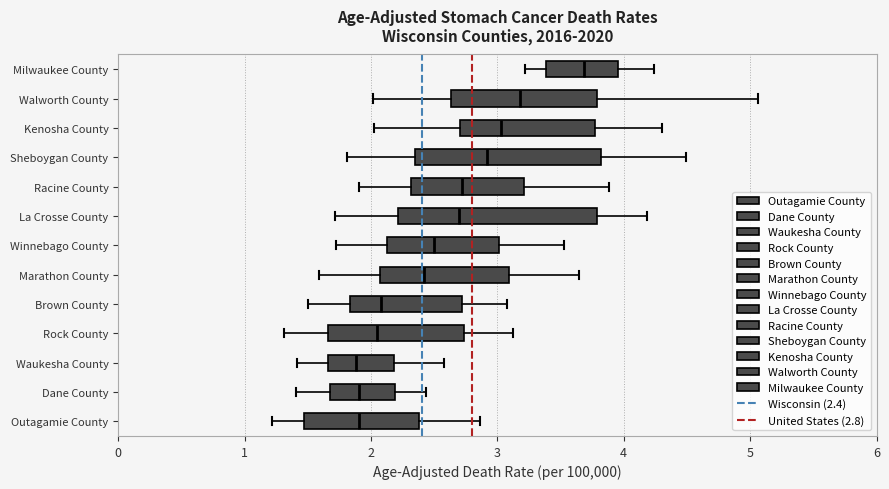

Where does the median line of the box for Outagamie County sit on the x-axis? The values are not printed on the chart, so give them approximately, as read against the axis.

1.9